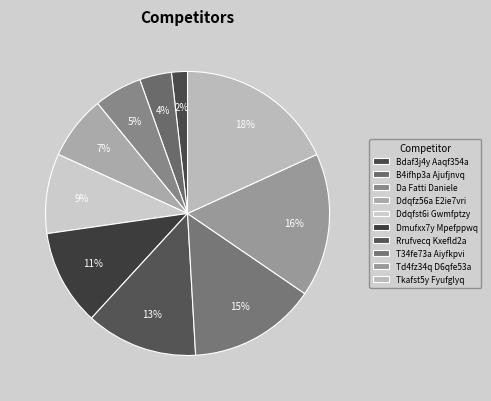

Approximately how many times larger is the value at Td4fz34q D6qfe53a compared to Da Fatti Daniele?

3.0